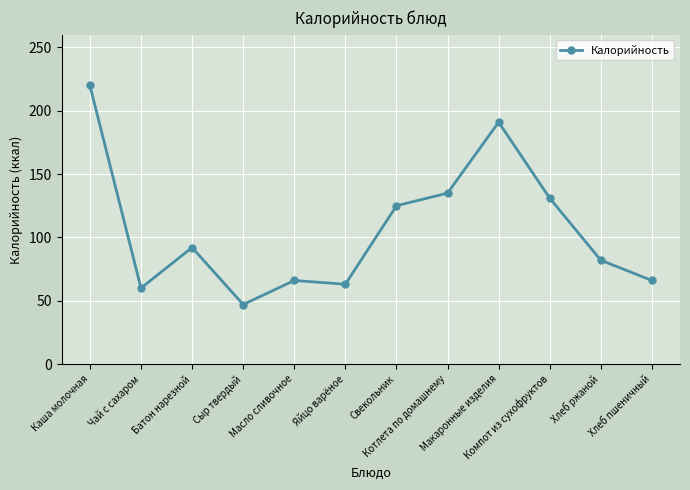

At which category does the data reach its first local valley?

Чай с сахаром